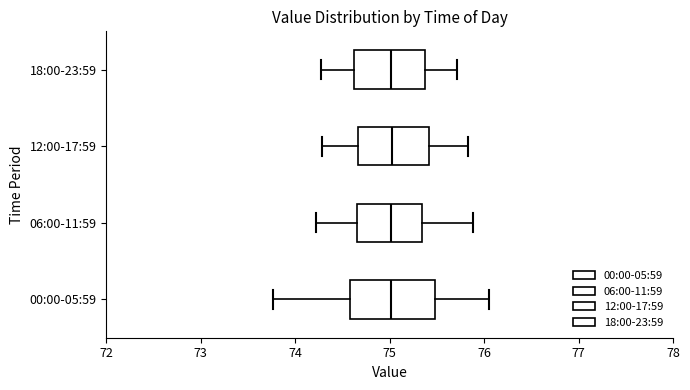

Reading bottom to top, read every box against the x-axis: the position of its median line, the range the box covers, and the ends of its whiskers. The values are not printed on the chart, so give them approximately, as read against the axis.

00:00-05:59: median 75.0, box 74.6 to 75.5, whiskers 73.8 to 76.1
06:00-11:59: median 75.0, box 74.7 to 75.3, whiskers 74.2 to 75.9
12:00-17:59: median 75.0, box 74.7 to 75.4, whiskers 74.3 to 75.8
18:00-23:59: median 75.0, box 74.6 to 75.4, whiskers 74.3 to 75.7